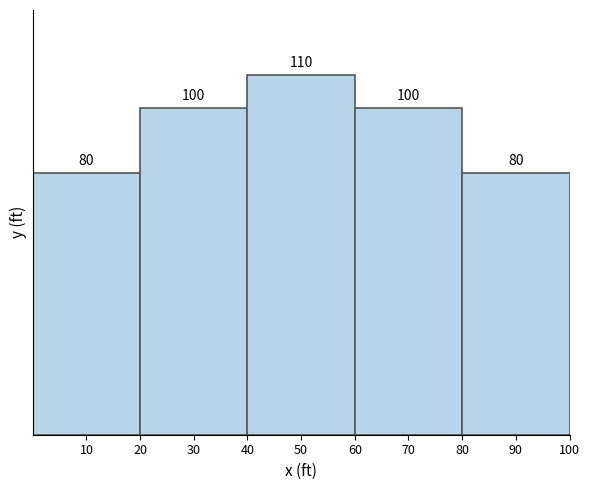

Reading left to right, transcribe this chart: for each bar, give the range it covers on the x-axis and its height.

0 to 20: 80
20 to 40: 100
40 to 60: 110
60 to 80: 100
80 to 100: 80